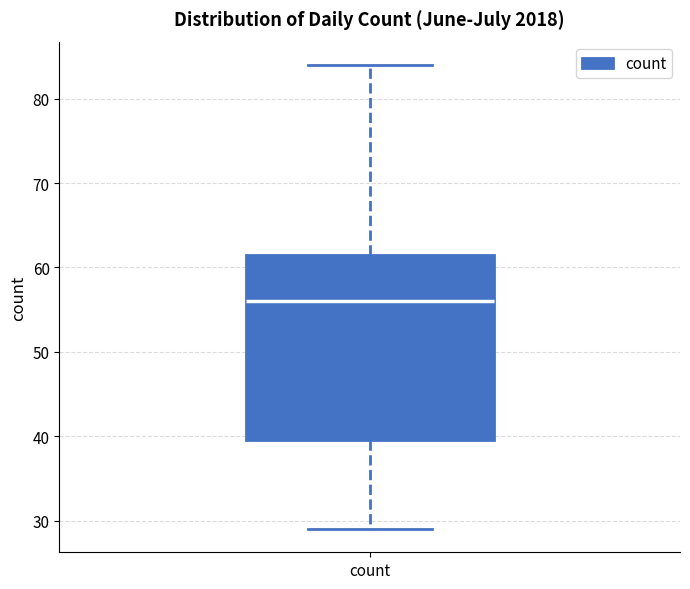

Where is the lower edge of the box for count on the y-axis? The values are not printed on the chart, so give them approximately, as read against the axis.

40